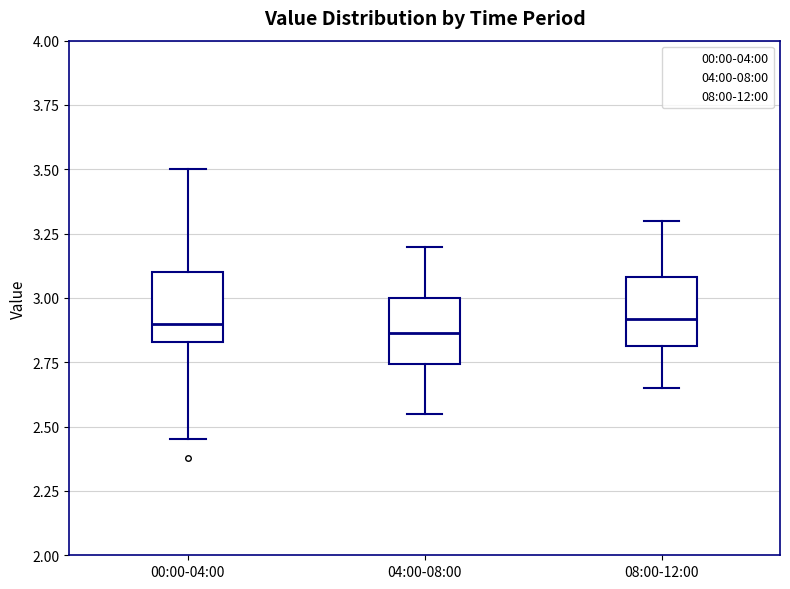

Where is the upper edge of the box for 04:00-08:00 on the y-axis? The values are not printed on the chart, so give them approximately, as read against the axis.

3.00